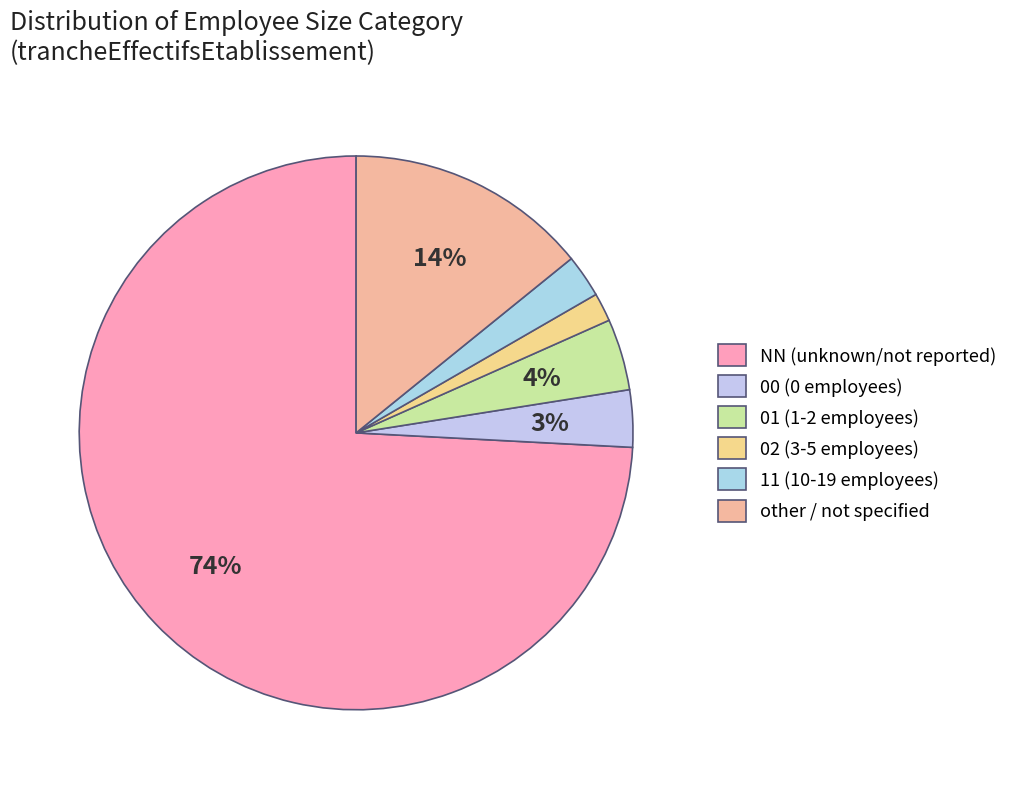

To the nearest percent, what is the difference between the 02 and other slice percentages?

12%